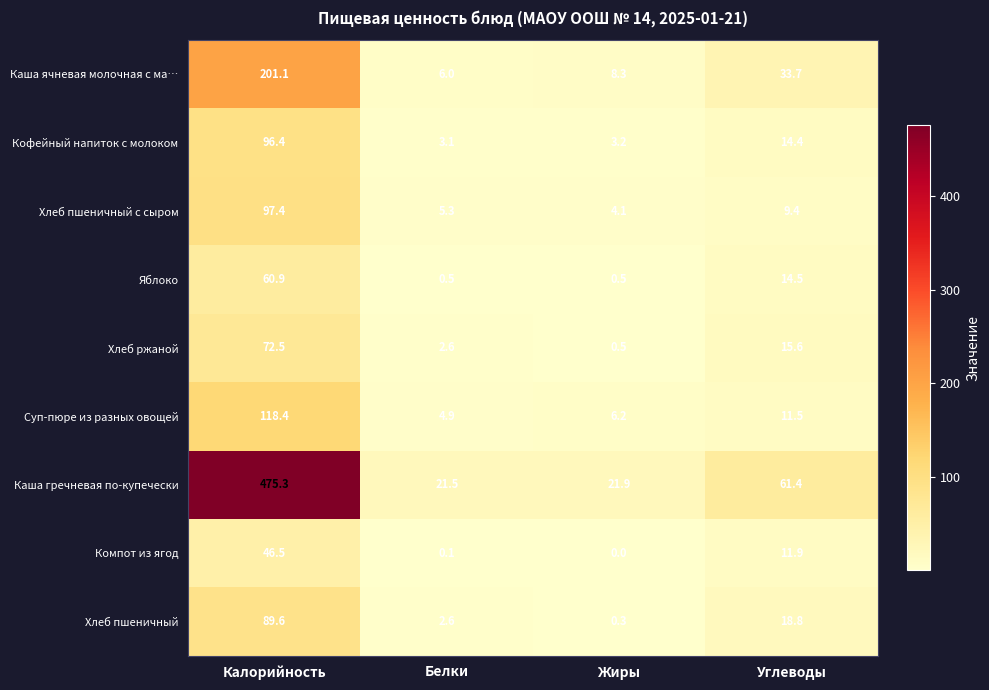

List the series in order of their peak value, highest first.

Каша гречневая по-купечески, Каша ячневая молочная с ма…, Суп-пюре из разных овощей, Хлеб пшеничный с сыром, Кофейный напиток с молоком, Хлеб пшеничный, Хлеб ржаной, Яблоко, Компот из ягод